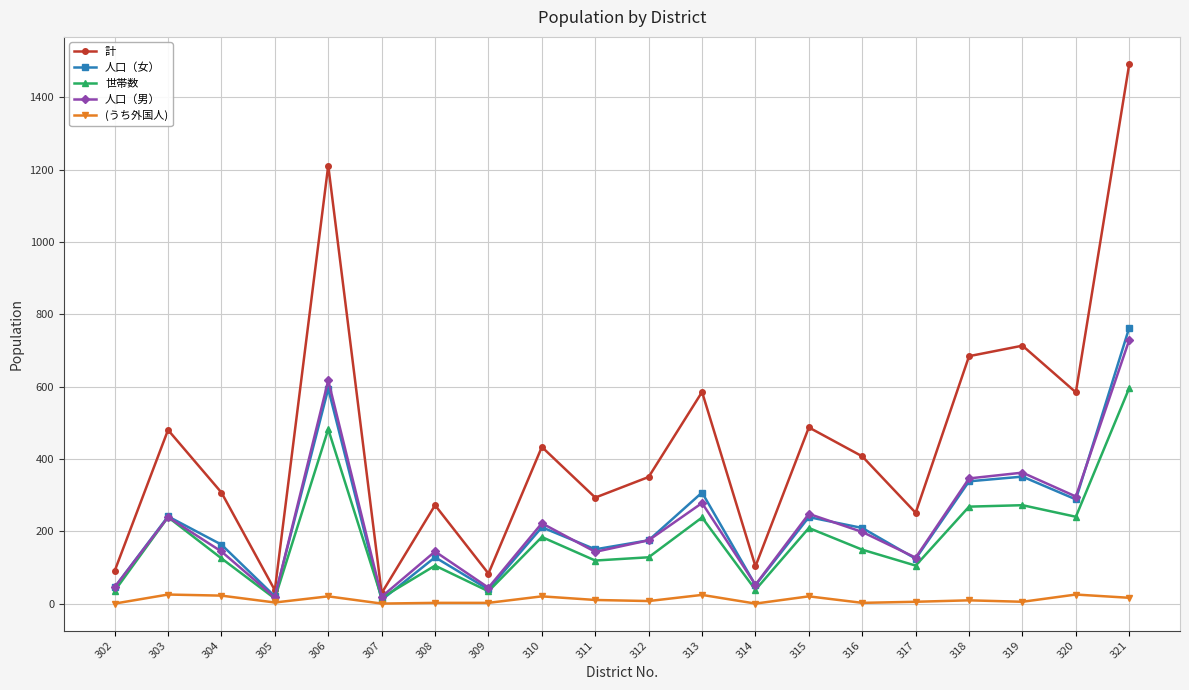

The value of 計 at 305 is 37. True or false?

True